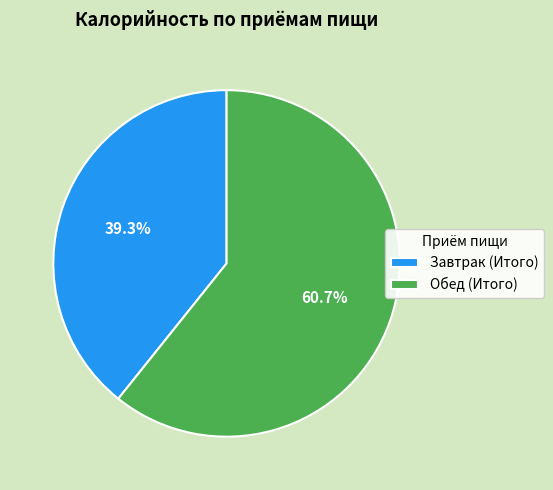

Is the sum of Завтрак (Итого) and Обед (Итого) greater than half?

Yes